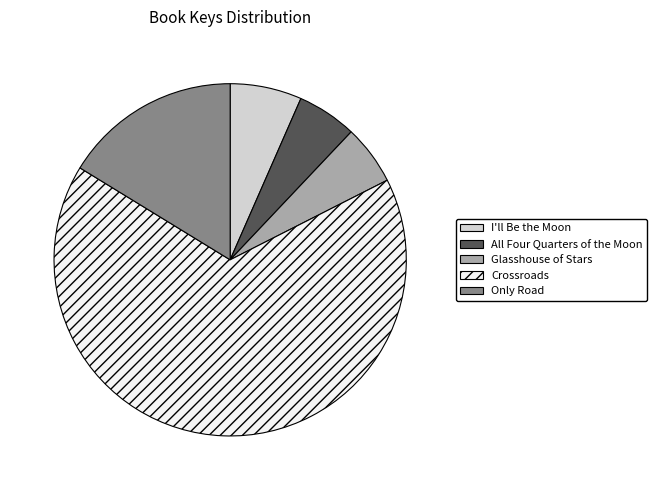

Between Crossroads and I'll Be the Moon, which is larger?

Crossroads